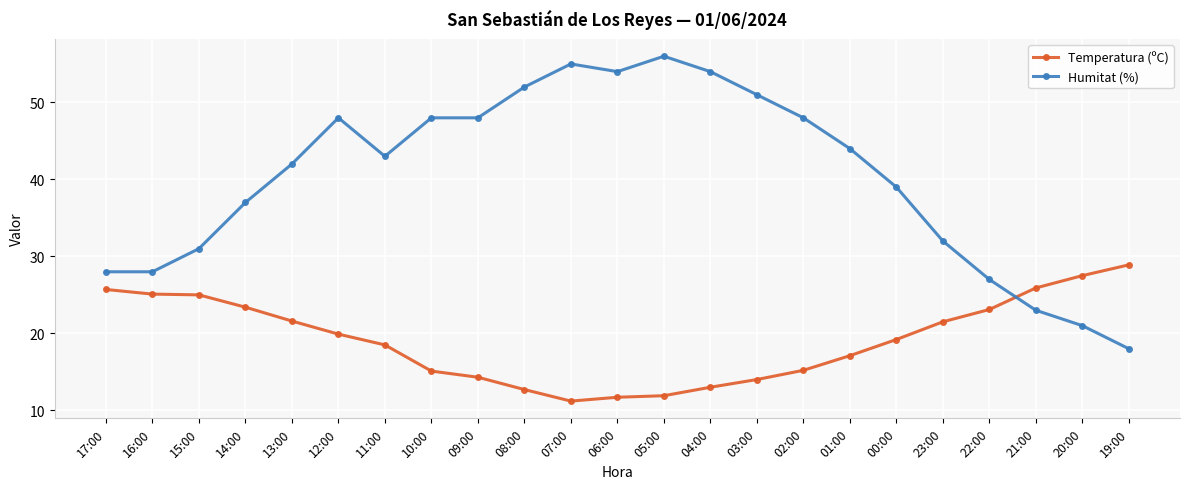

What position from the right is 21:00?

3